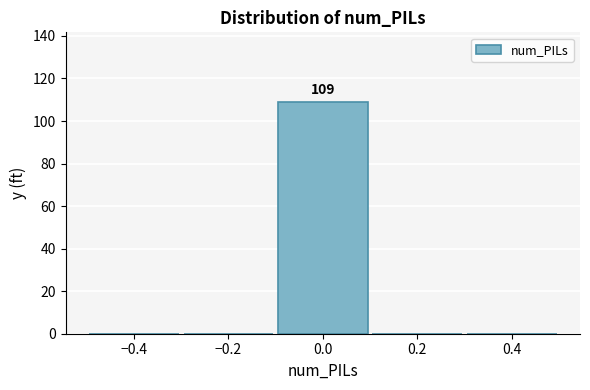

Over which range of the x-axis is the bar tallest?

-0.1 to 0.1